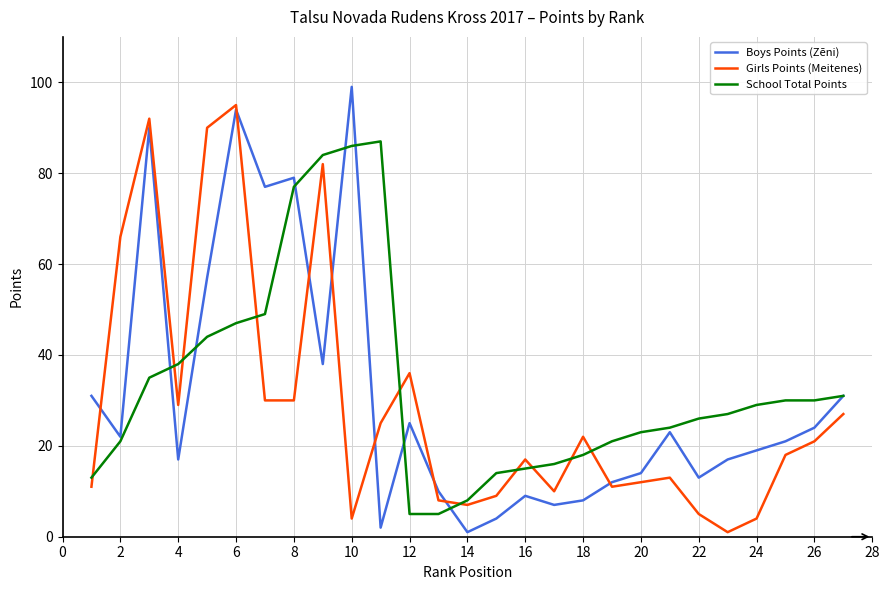

At how many categories does at least one series exceed 57?

9